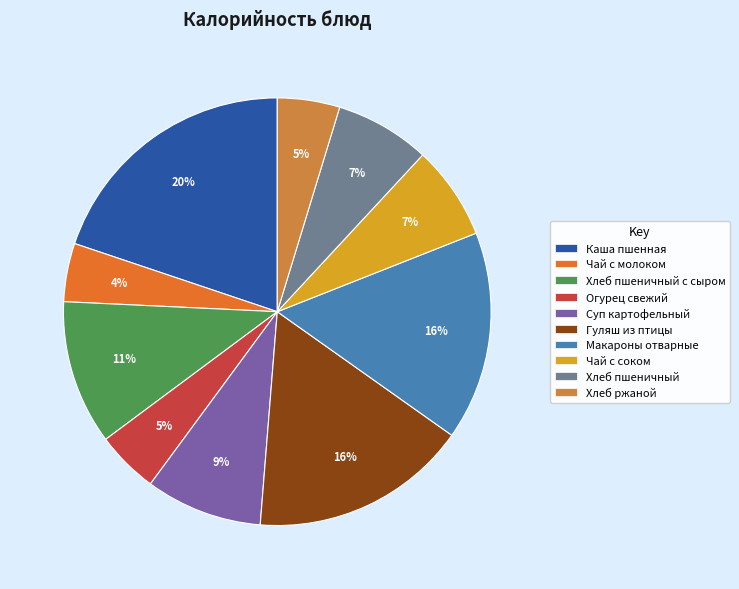

How many slices are in this pie chart?

10